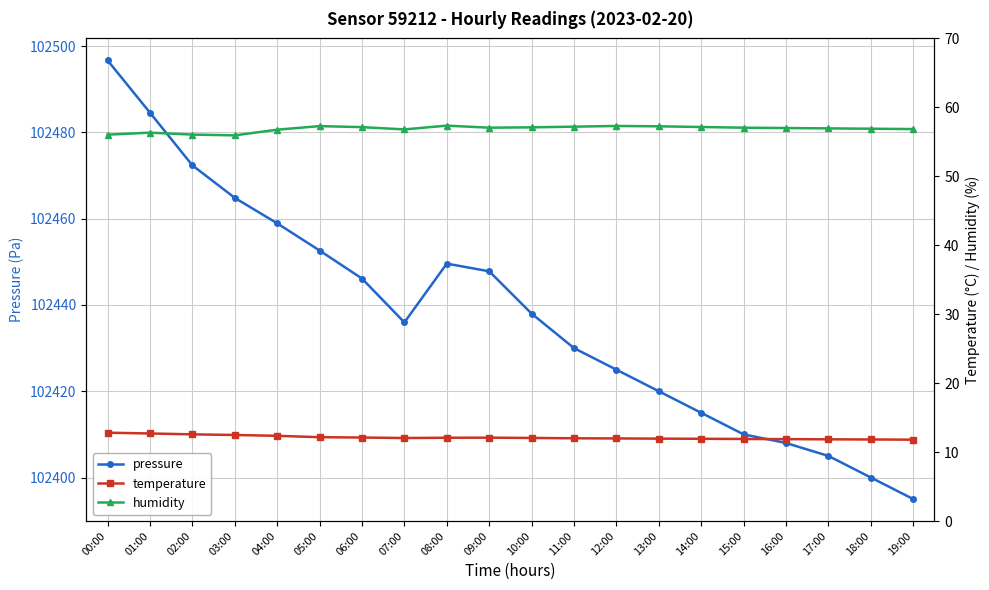

What is the label of the 12th point from the right?

08:00